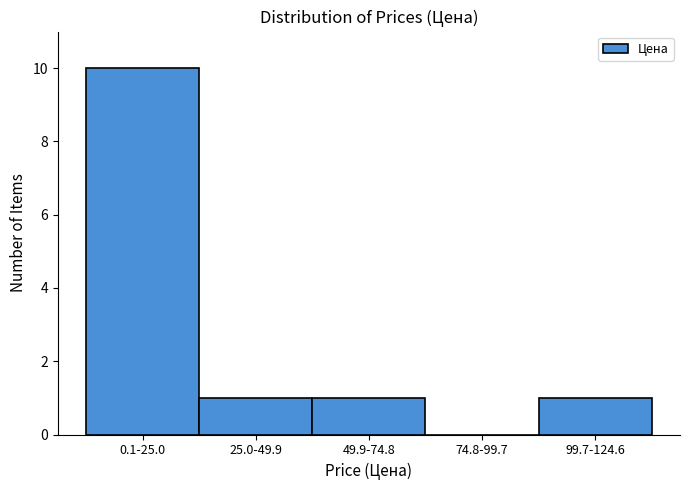

Reading left to right, what are all the values shown in this chart?

0.1-25.0=10	25.0-49.9=1	49.9-74.8=1	74.8-99.7=0	99.7-124.6=1